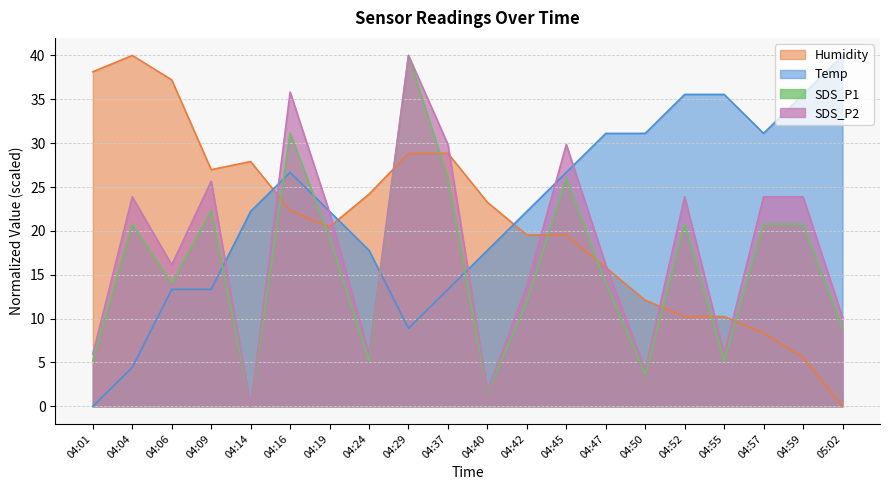

What is the spread (max minus min) of values at 04:50?

27.5